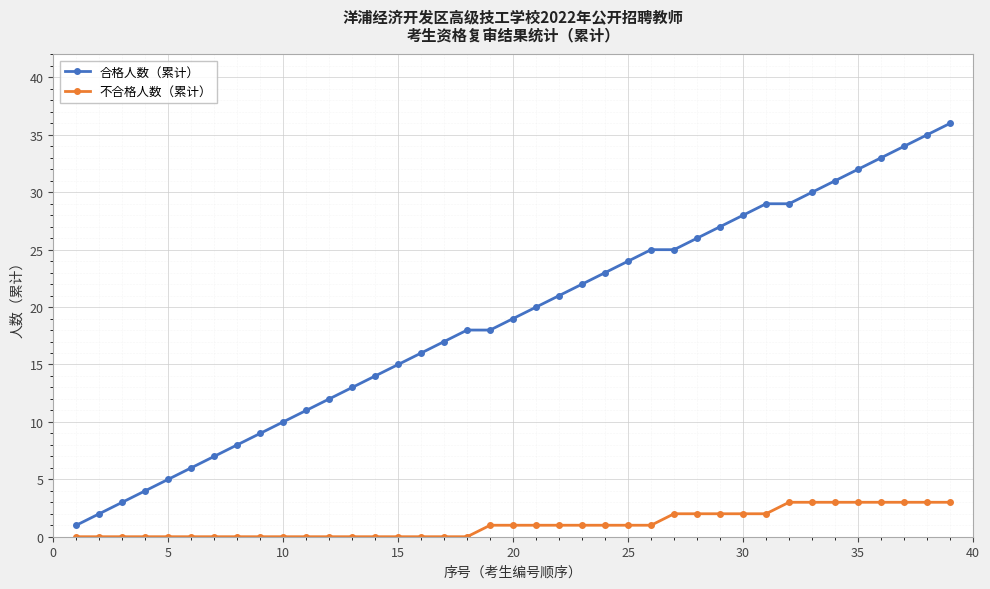

True or false: 合格人数（累计） and 不合格人数（累计） cross at least once.

False